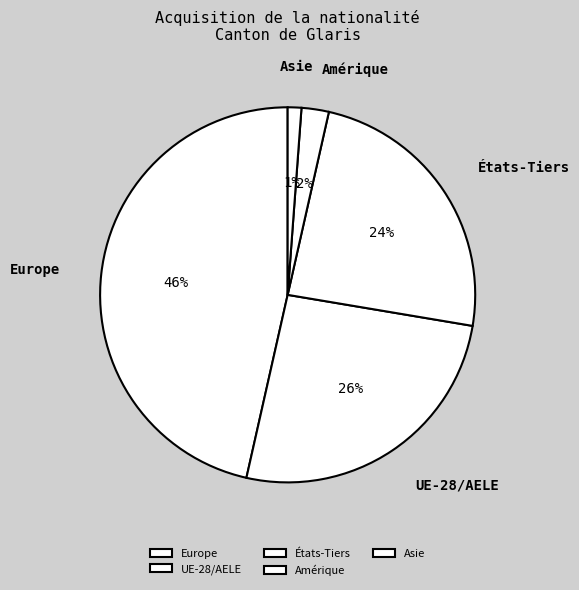

How many segments does this pie chart have?

5